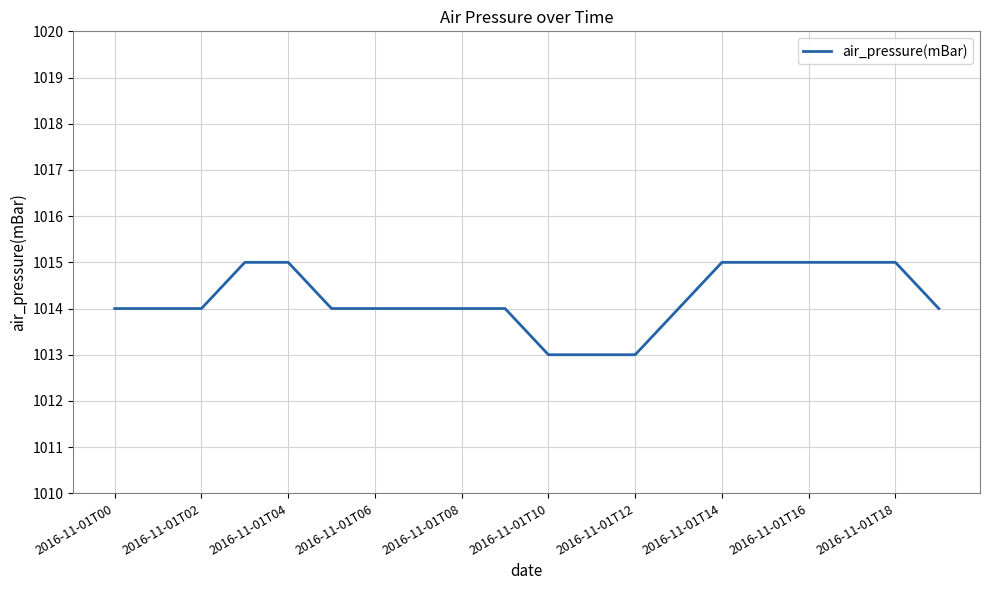

What is the maximum value shown in the chart?

1015